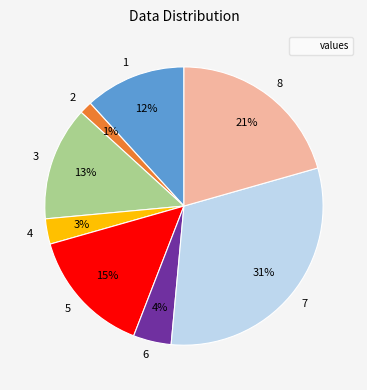

Count the number of slices in the pie.

8